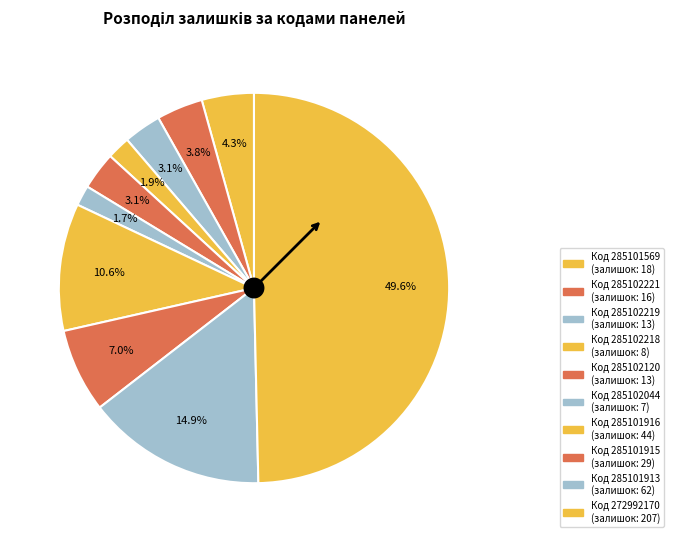

Which slice is the largest?

272992170